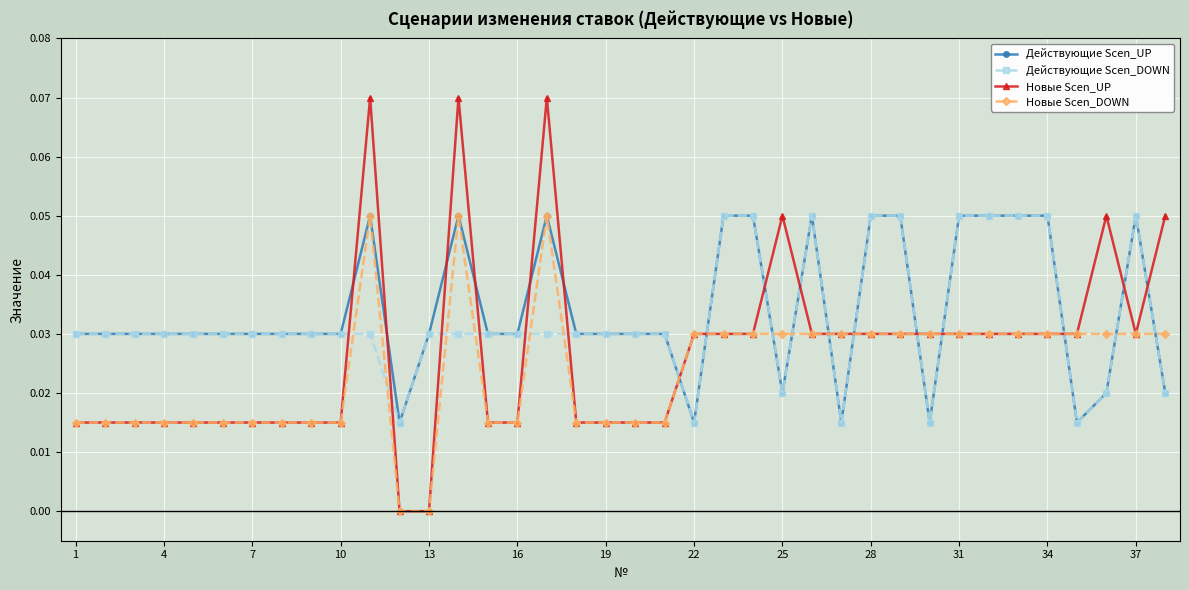

True or false: Новые Scen_DOWN has more than 1 points higher than both neighbors.

True